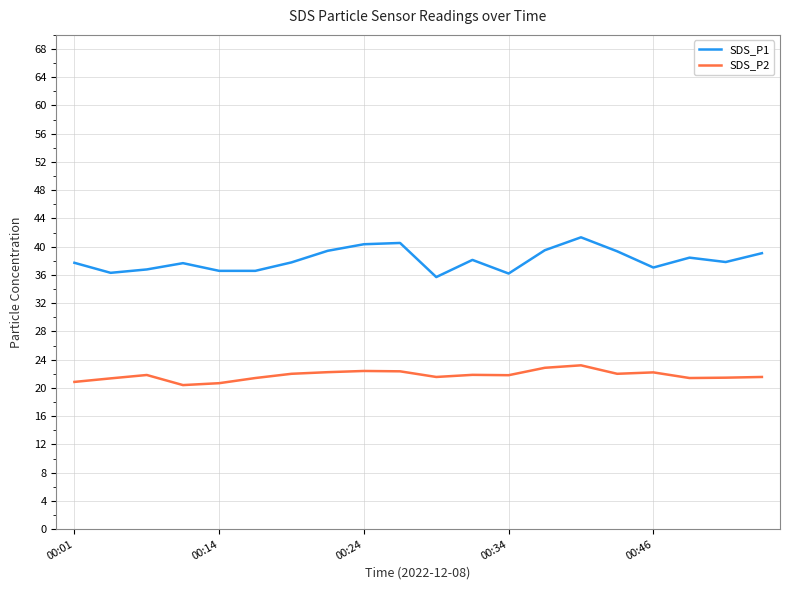

Does the chart have visible grid lines?

Yes